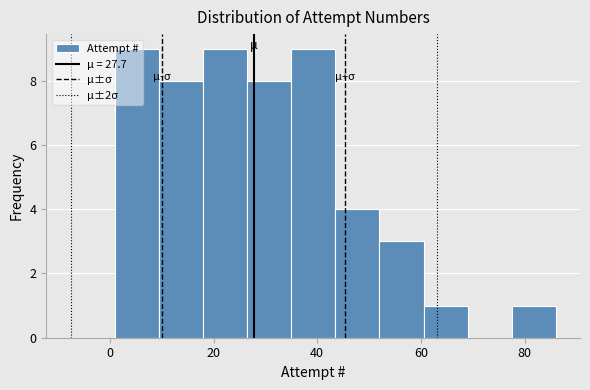

How tall is the bar that spans 26.5 to 35.0 on the x-axis? Neither the bar edges nor the heights are printed on the chart, so give them approximately, as read against the axes.

8